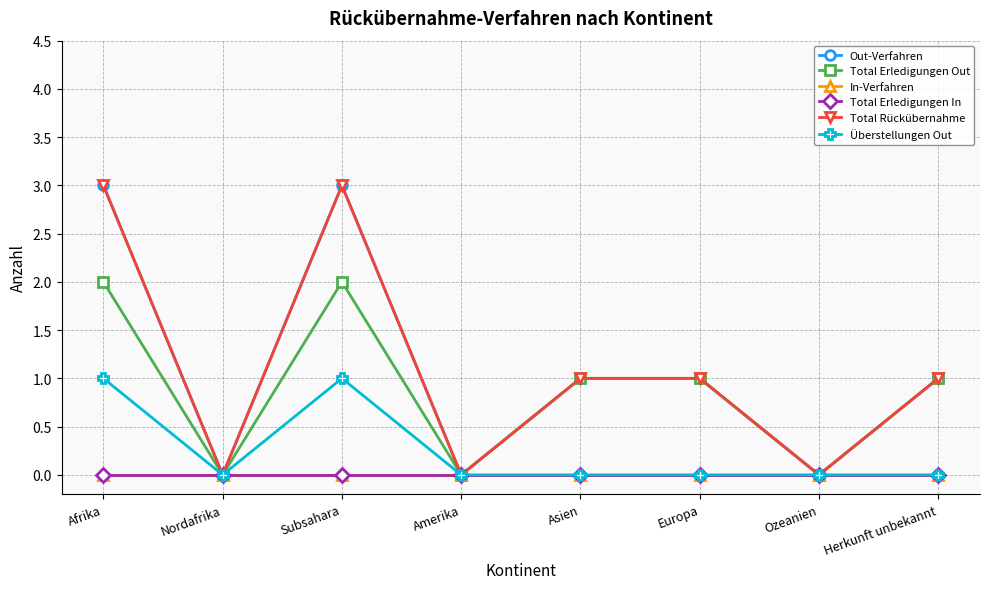

How many series are shown in this chart?

6